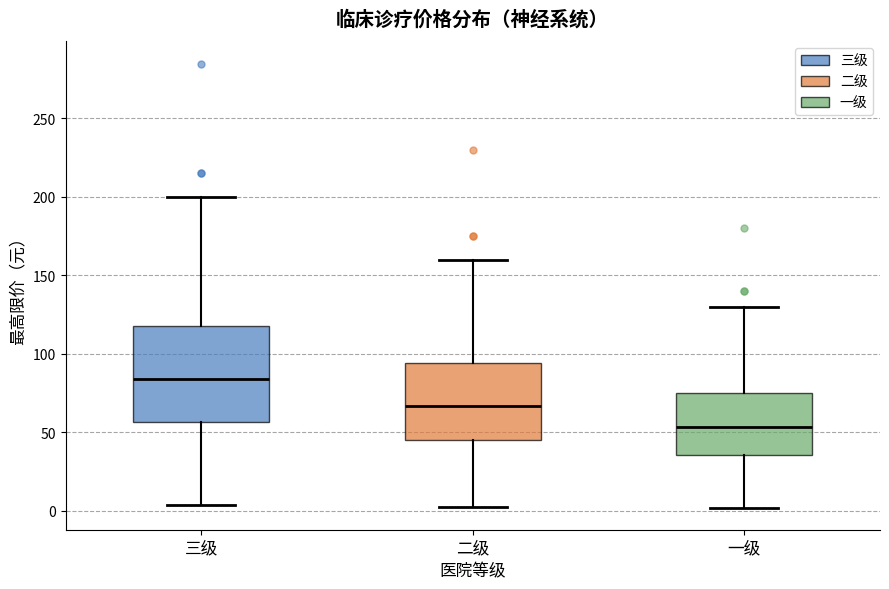

Which box's median line is the lowest?

一级